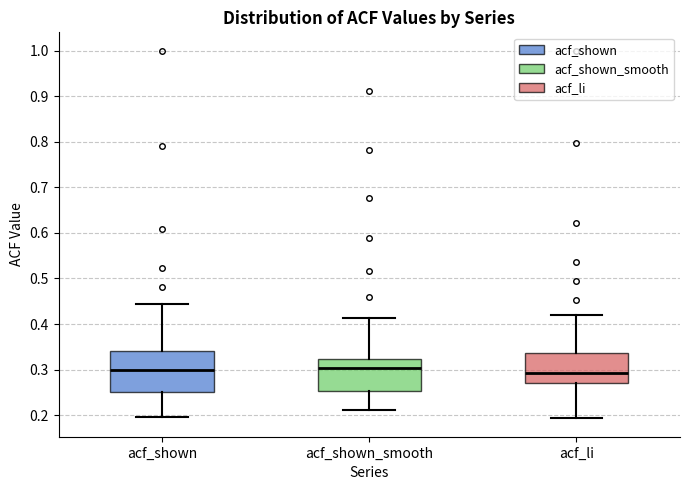

Where is the upper edge of the box for acf_shown on the y-axis? The values are not printed on the chart, so give them approximately, as read against the axis.

0.34